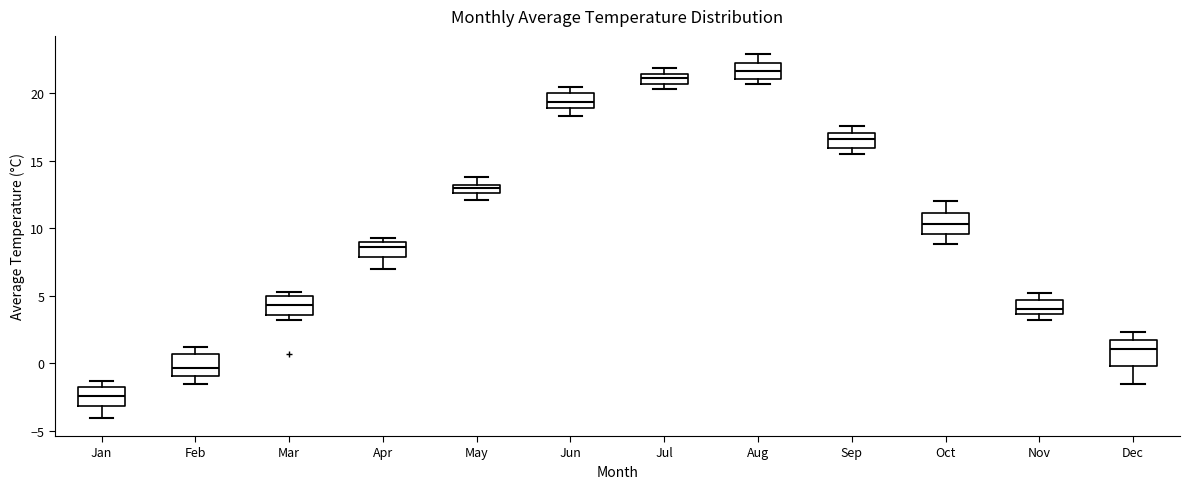

Which box's median line is the lowest?

Jan